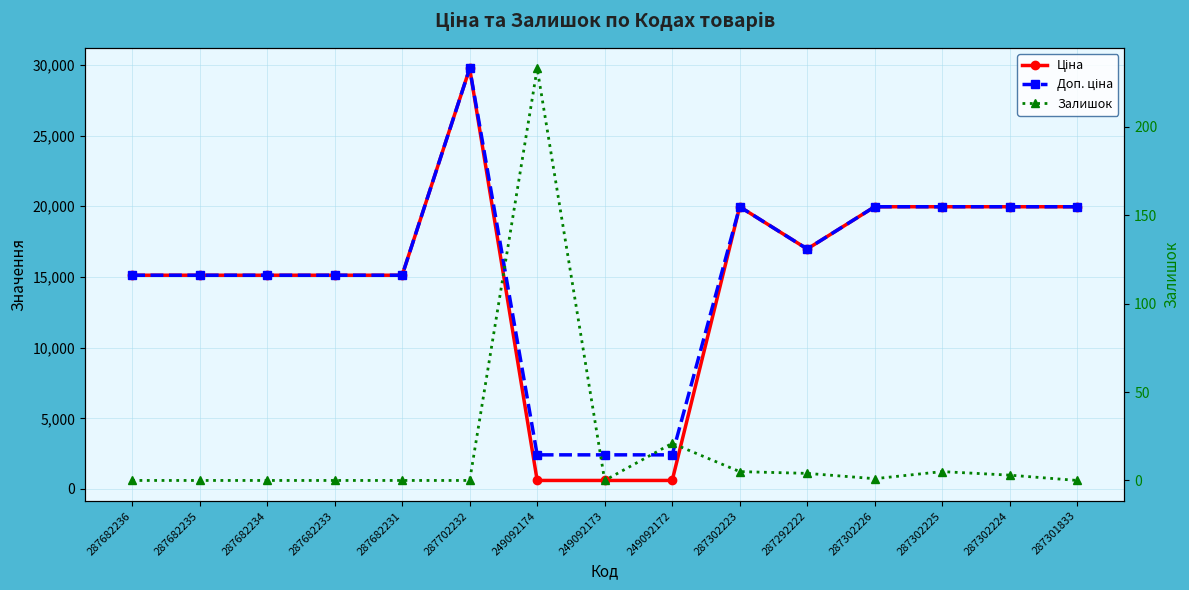

Reading right to left, extract all data points from this chart.

Ціна: 19964.2	19964.2	19964.2	19964.2	16976.3	19964.2	603.7	603.7	603.7	29747.2	15120.0	15120.0	15120.0	15120.0	15120.0
Доп. ціна: 19964.2	19964.2	19964.2	19964.2	16976.3	19964.2	2414.8	2414.8	2414.8	29747.2	15120.0	15120.0	15120.0	15120.0	15120.0
Залишок: 0.0	3.0	5.0	1.0	4.0	5.0	21.0	0.0	233.0	0.0	0.0	0.0	0.0	0.0	0.0